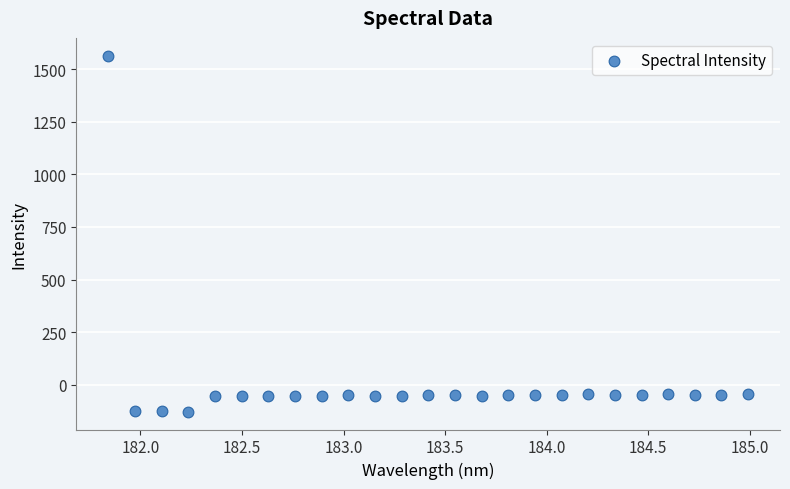

What is the range of X values (max minus min)?

3.1